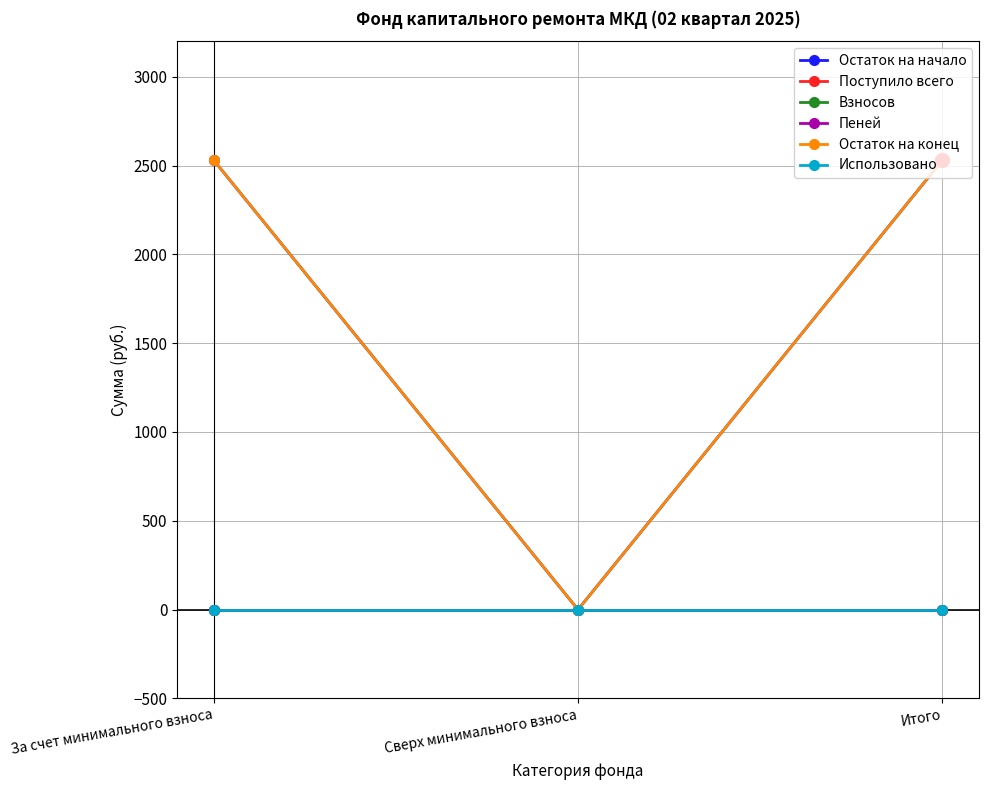

What is the total value across all series at Итого?

5060.8